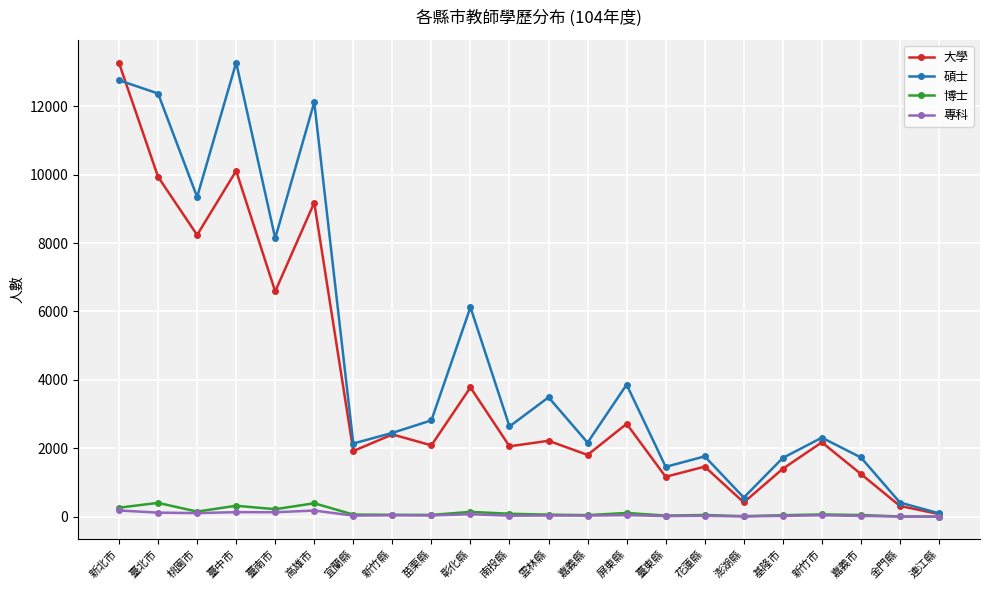

What is the smallest value displayed?

1